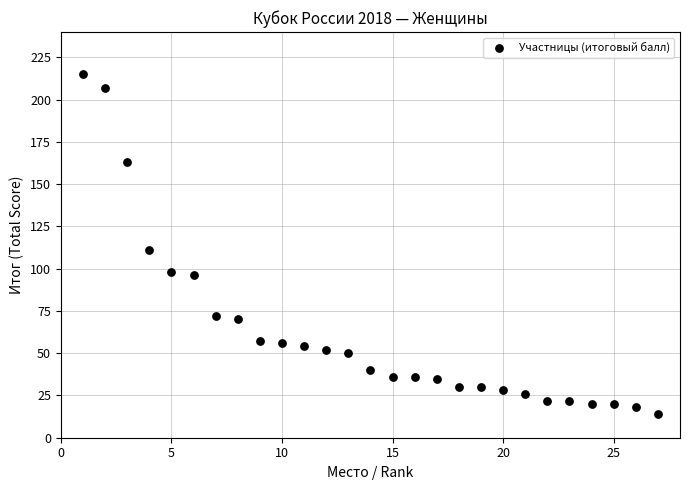

What Y value in the scatter plot is closest to 114?

111